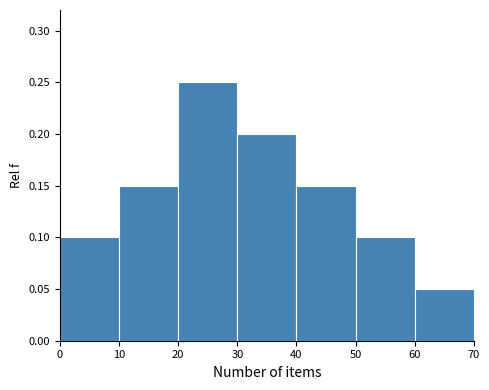

What is the height of the bar covering 30 to 40 on the x-axis? The values are not printed on the chart, so give them approximately, as read against the axis.

0.20